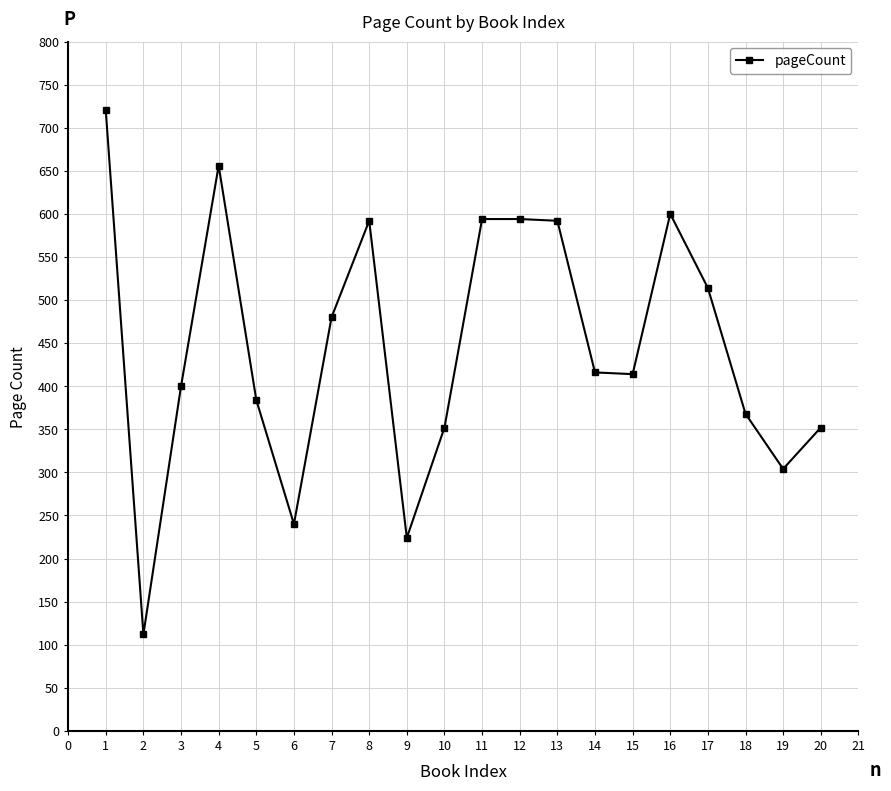

What is the difference between the maximum and minimum values?

608